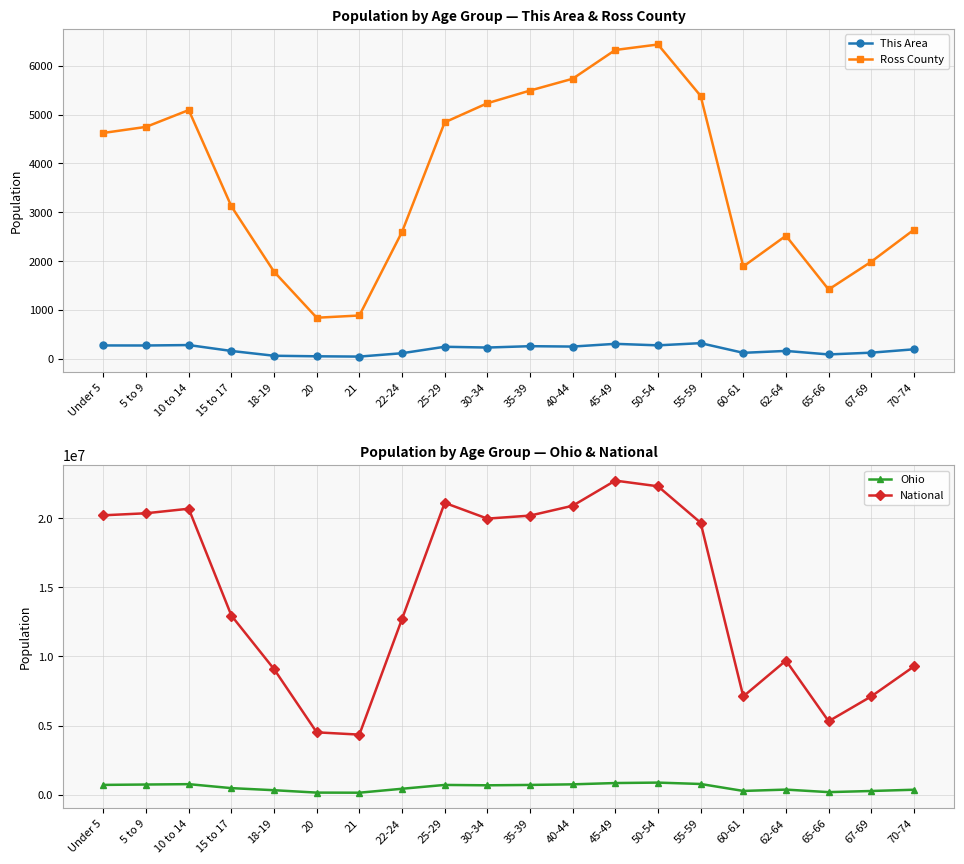

What is the total value across all series at 60-61?

7400145